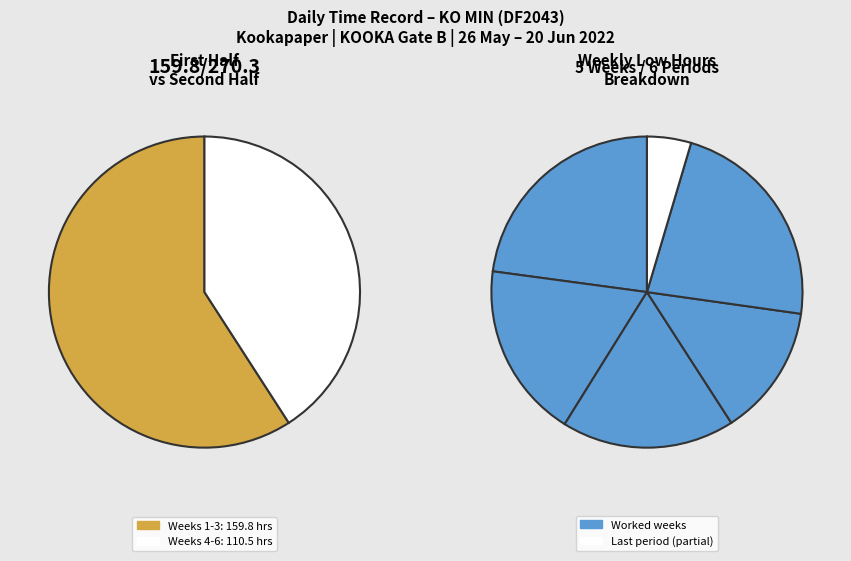

Is it true that 16-Thu is 18% of the pie?

False